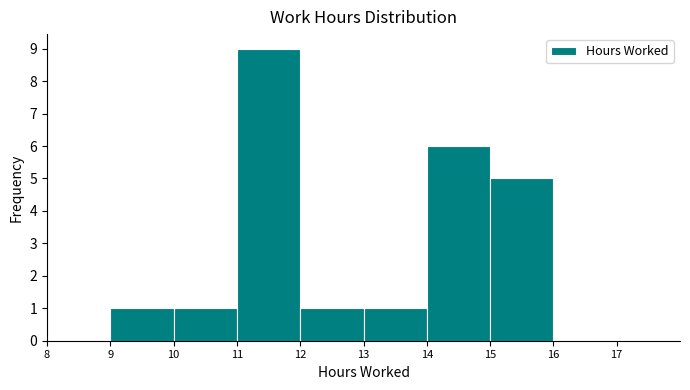

Reading left to right, transcribe this chart: for each bar, give the range it covers on the x-axis and its height. The values are not printed on the chart, so give them approximately, as read against the axis.

8 to 9: 0
9 to 10: 1
10 to 11: 1
11 to 12: 9
12 to 13: 1
13 to 14: 1
14 to 15: 6
15 to 16: 5
16 to 17: 0